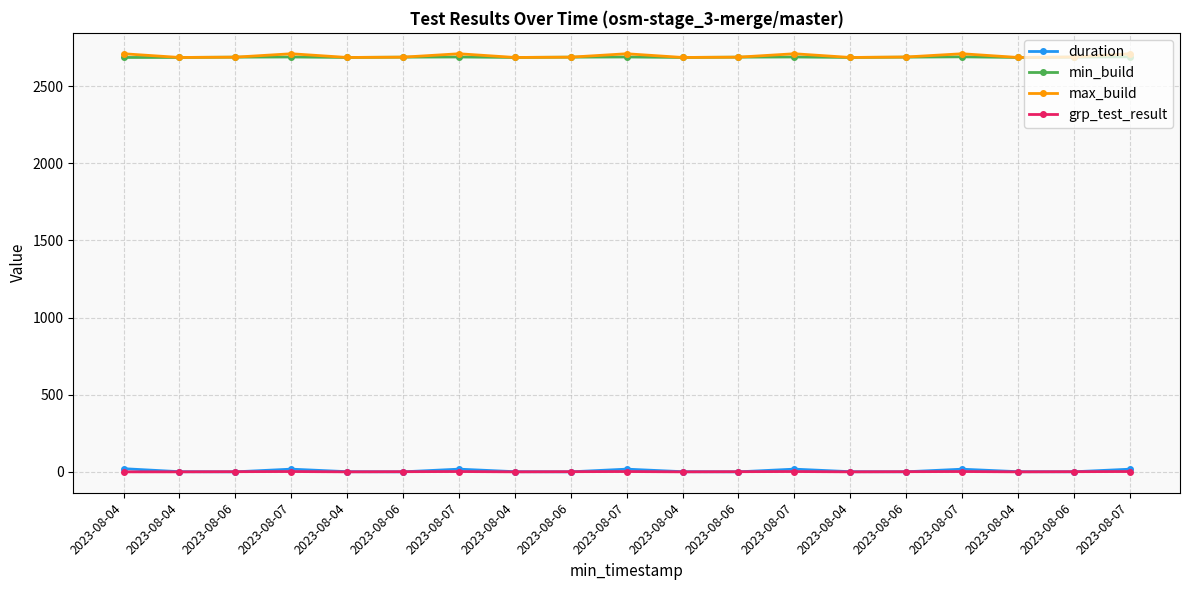

At which category is the sum across all series the highest?

2023-08-07